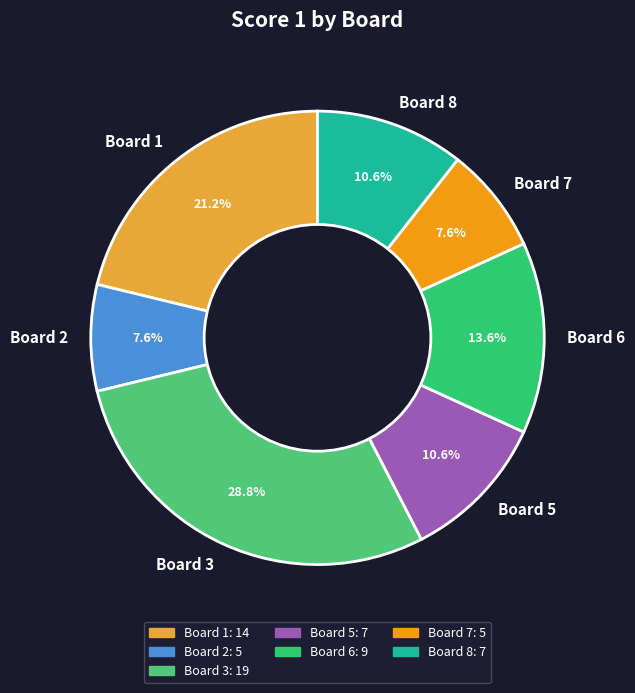

Does Board 2 represent more than half of the total?

No